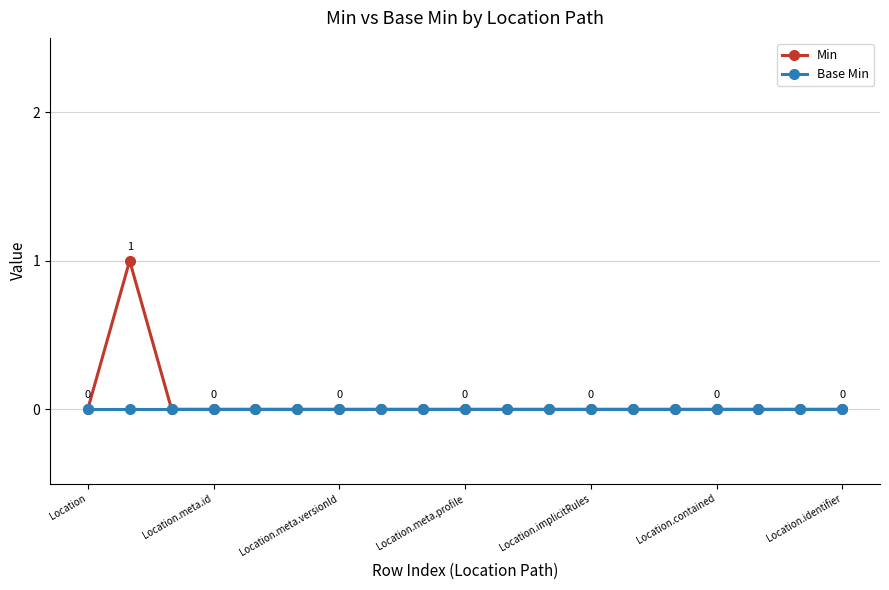

Which series has the largest total across all categories?

Min